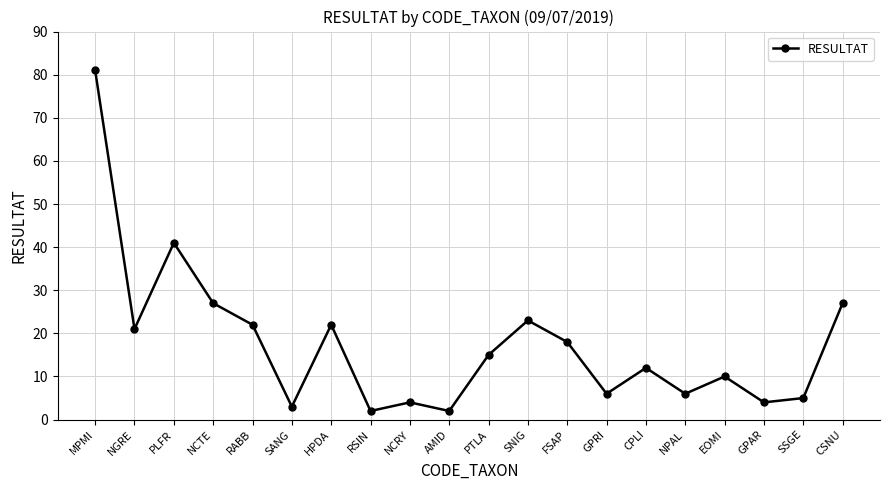

What is the difference between the maximum and minimum values?

79